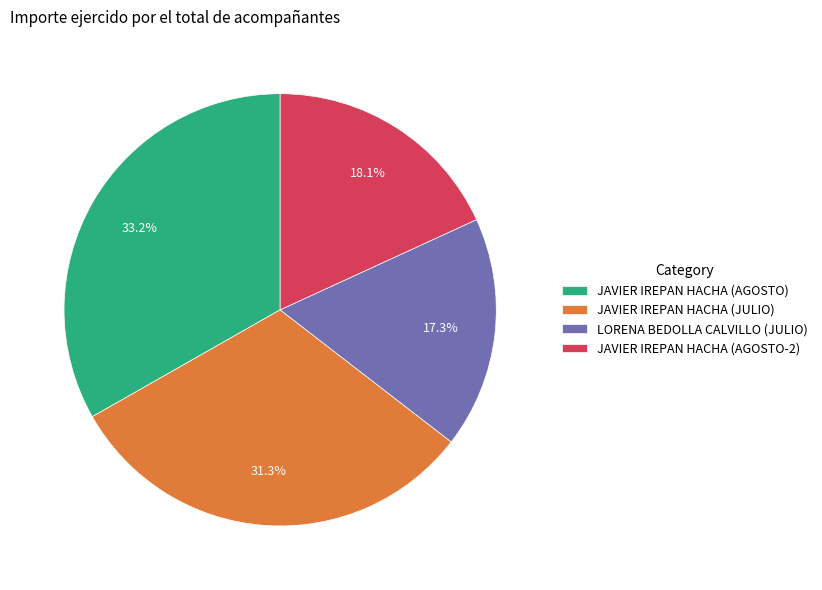

Is there any slice that represents more than half of the pie?

No